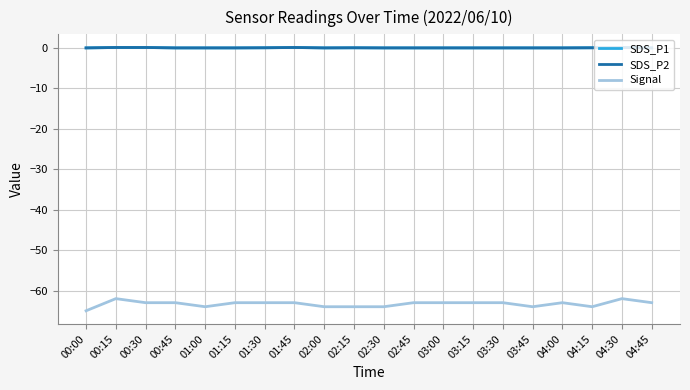

Between 00:45 and 03:45, which series saw the biggest shift?

Signal